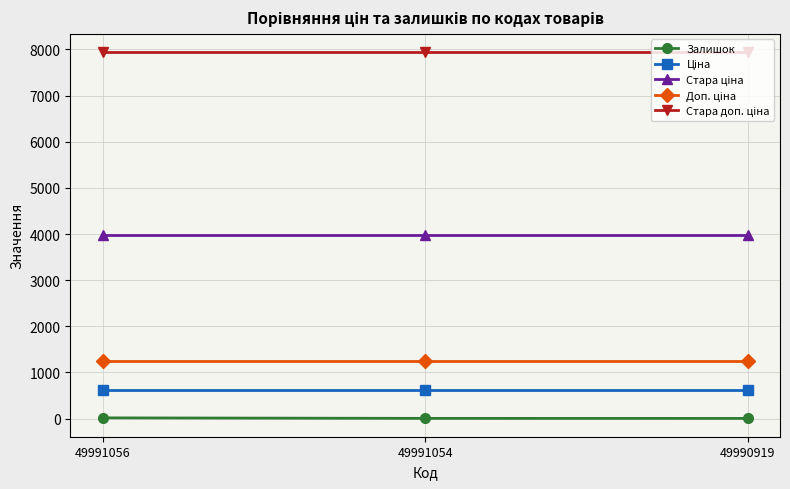

At how many categories does at least one series exceed 3306?

3